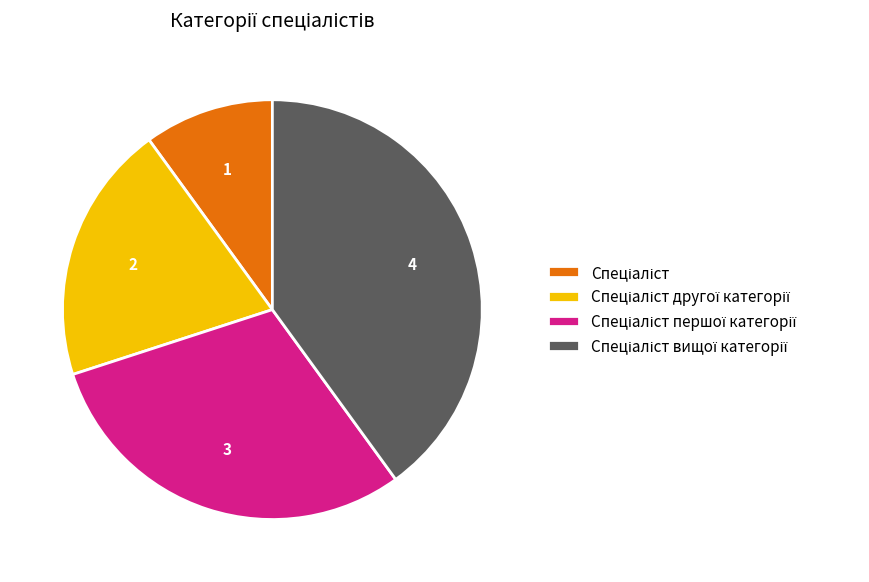

Is there a majority slice in this chart?

No